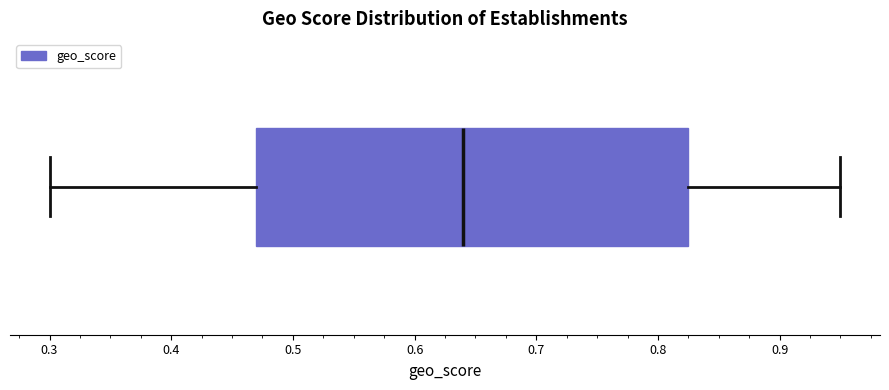

Transcribe this box plot: give where the median line is, the range the box spans, and where the two whiskers end, as read against the x-axis. The values are not printed on the chart, so give them approximately, as read against the axis.

median 0.64, box 0.47 to 0.83, whiskers 0.30 to 0.95